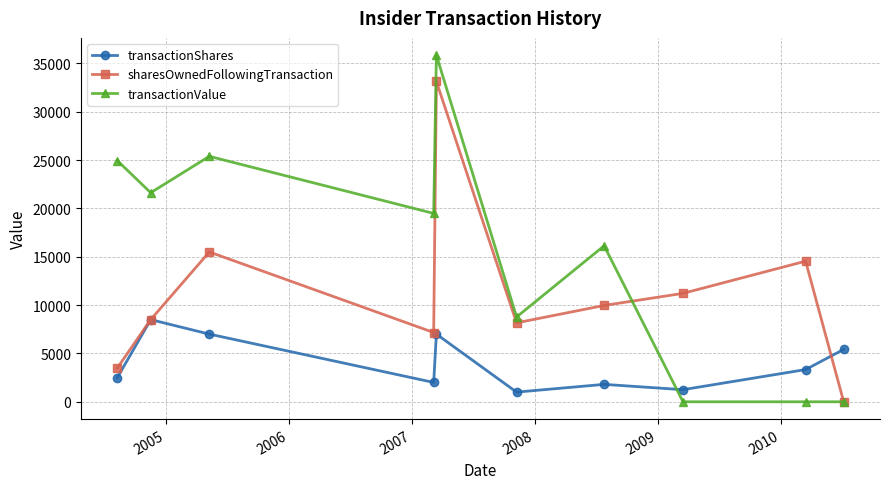

Is this an area chart (filled region under the line)?

No